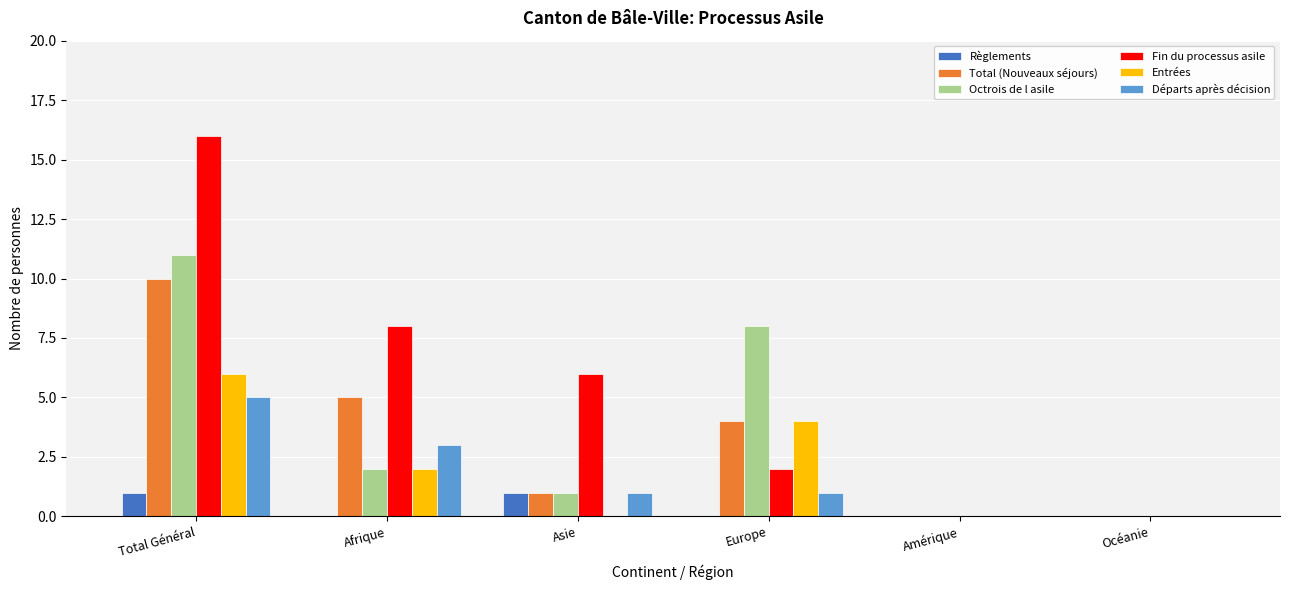

What is the spread (max minus min) of values at Afrique?

8